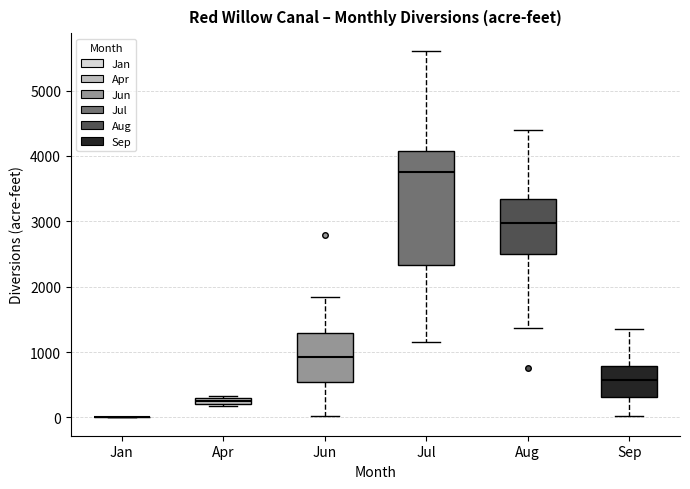

Which box is the tallest, from its lower edge to its upper edge?

Jul